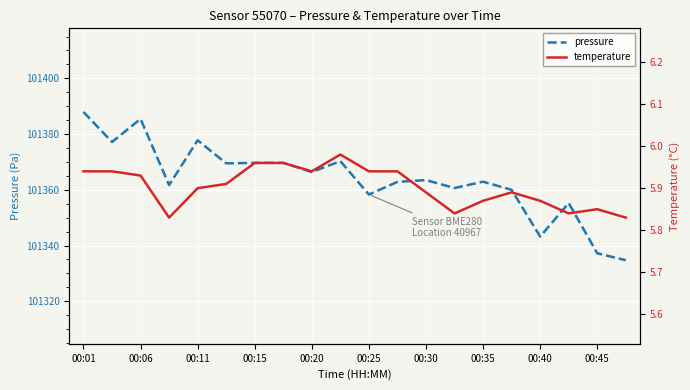

At which category is the sum across all series the highest?

00:01